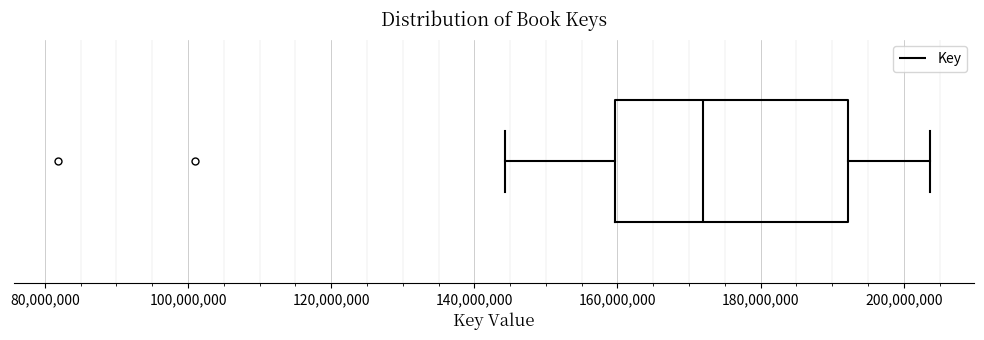

Read this box plot against the x-axis: the position of the median line, the range covered by the box, and the ends of both whiskers. The values are not printed on the chart, so give them approximately, as read against the axis.

median 172000000, box 160000000 to 192000000, whiskers 144000000 to 204000000